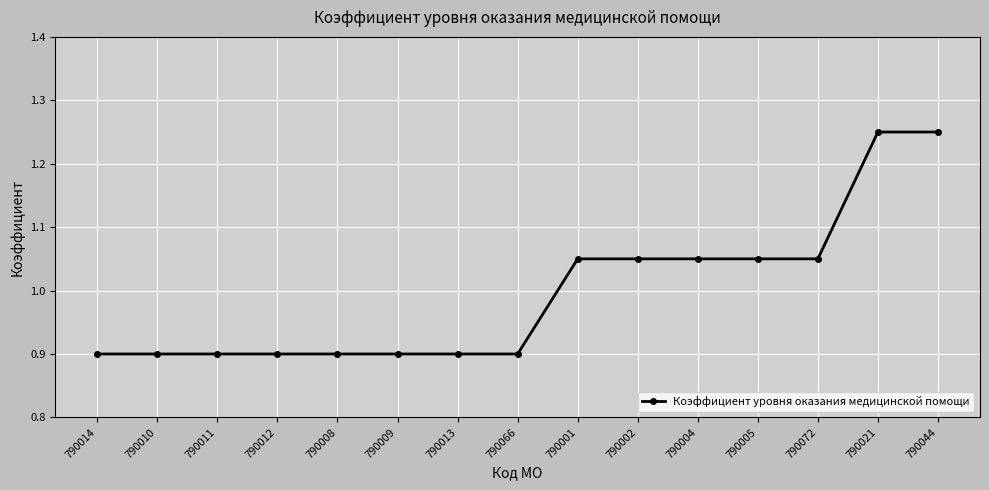

What is the smallest value displayed?

0.9